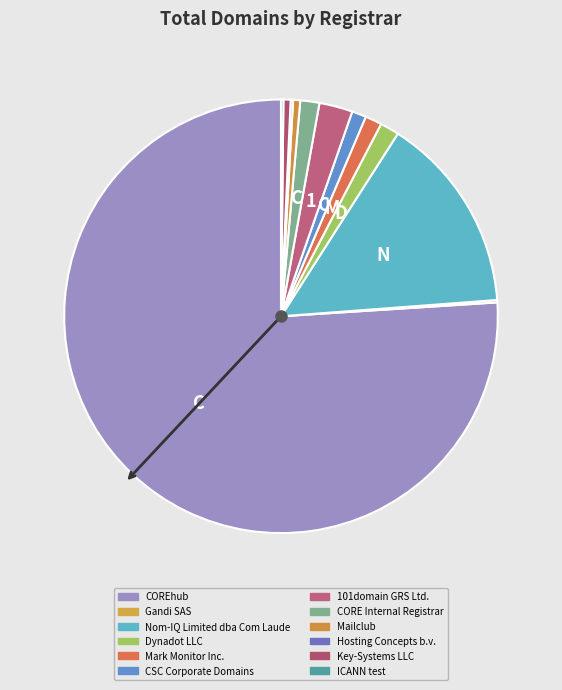

Which category accounts for the majority?

COREhub